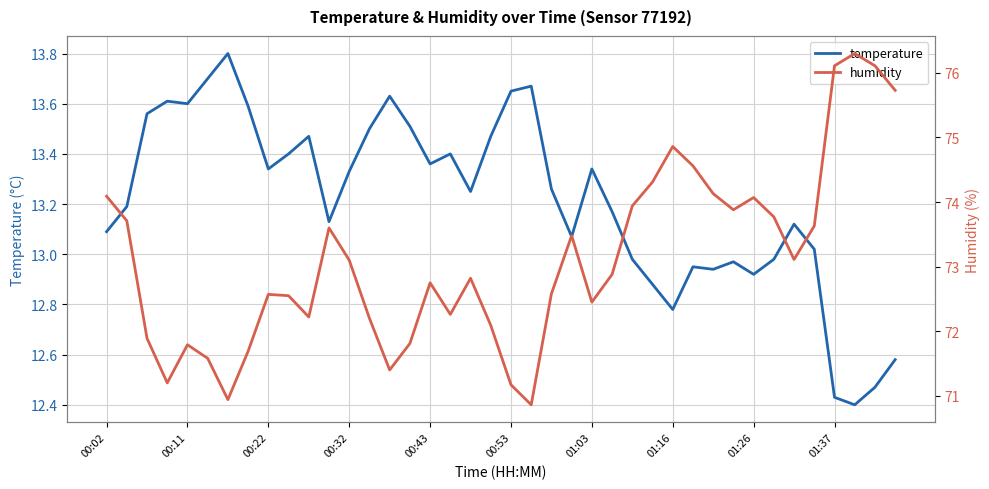

List the series in order of their peak value, lowest first.

temperature, humidity